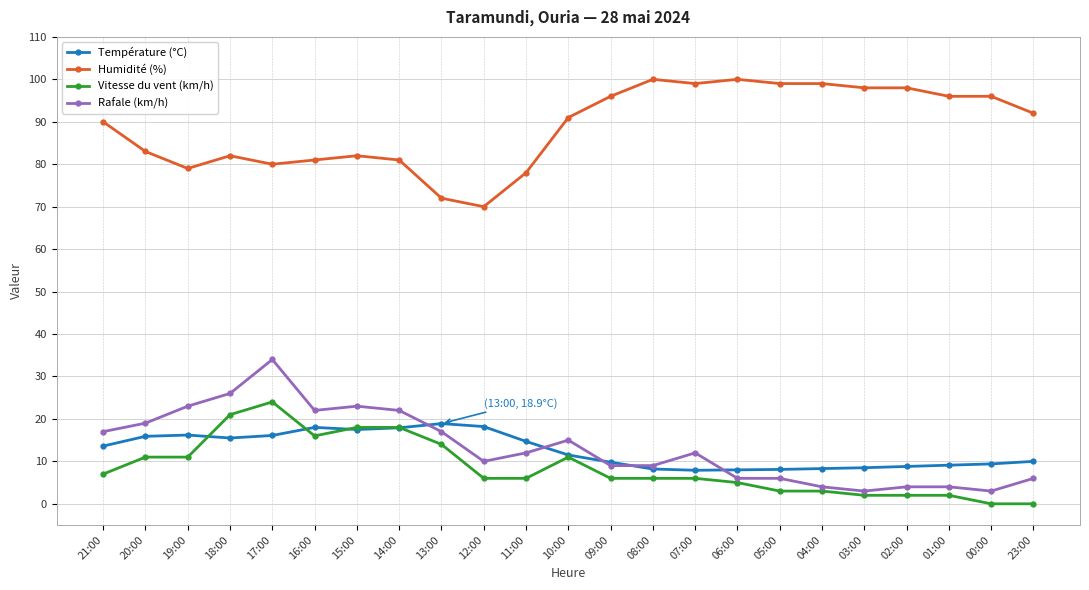

At how many categories does at least one series exceed 86?

13